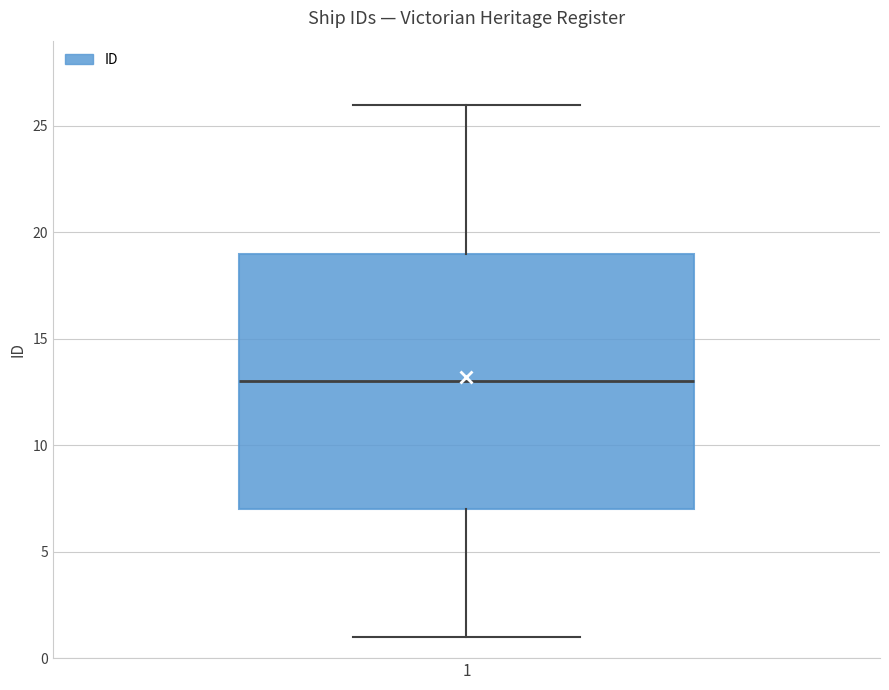

Where does the lower whisker of the box at x = 1 end on the y-axis? The values are not printed on the chart, so give them approximately, as read against the axis.

1